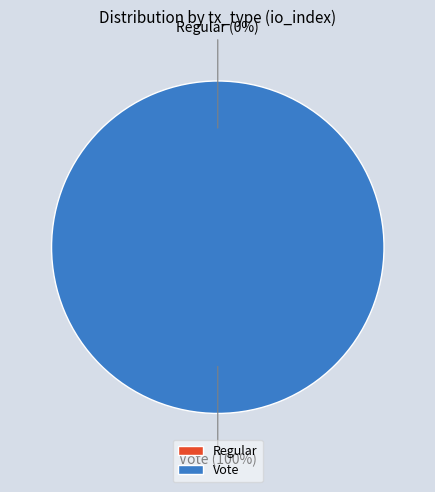

What is the change in value from Regular to Vote?

+3